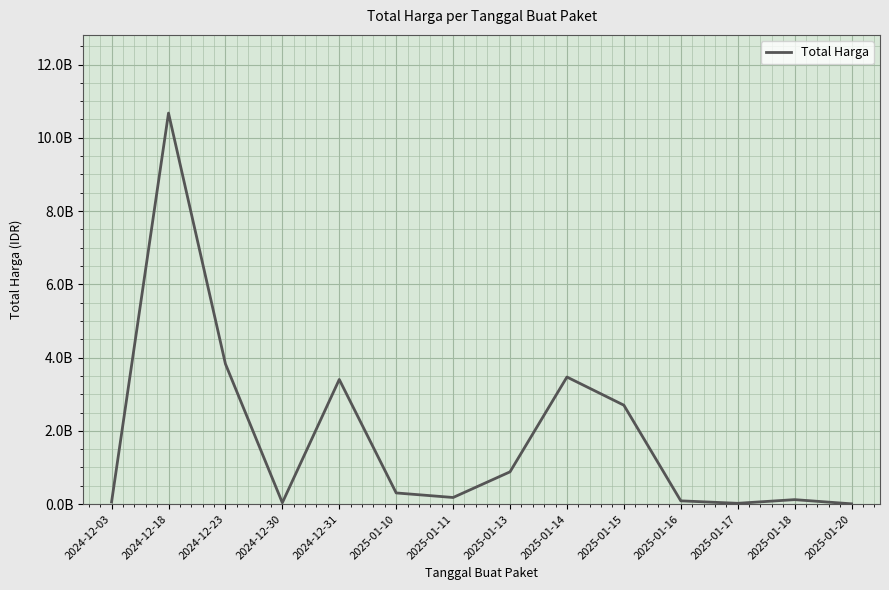

What is the change in value from 2024-12-30 to 2025-01-16?

+51657200